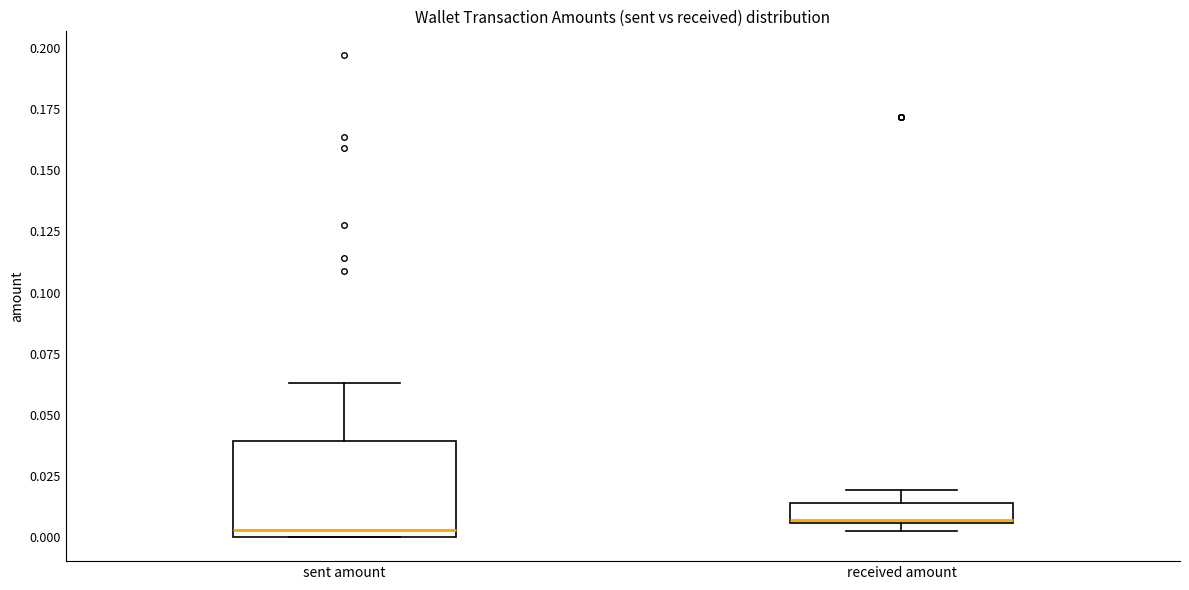

Reading left to right, read every box against the y-axis: the position of its median line, the range the box covers, and the ends of its whiskers. The values are not printed on the chart, so give them approximately, as read against the axis.

sent amount: median 0.005, box 0.000 to 0.040, whiskers 0.000 to 0.065
received amount: median 0.005, box 0.005 to 0.015, whiskers 0.000 to 0.020